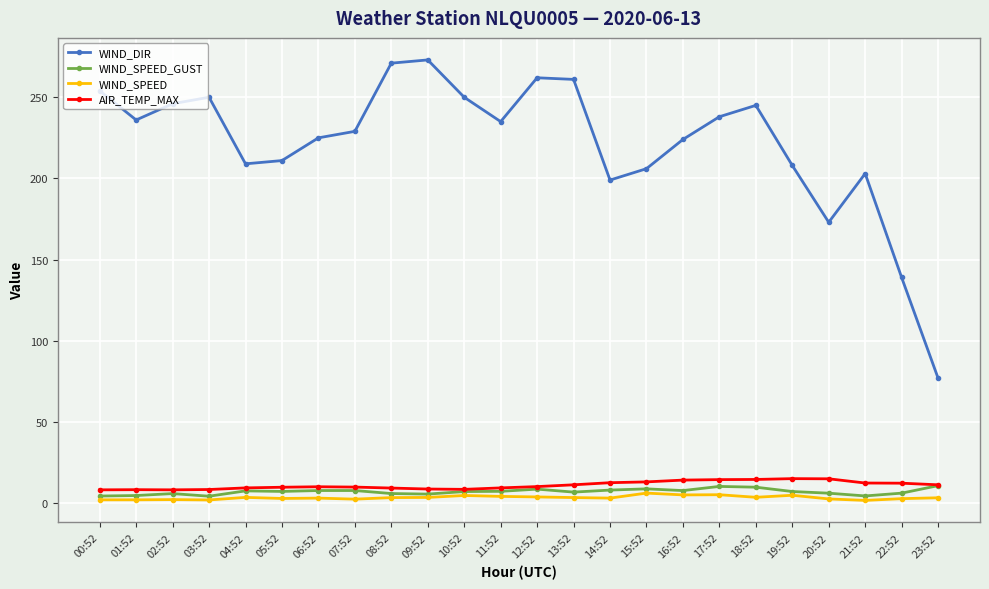

What is the label of the 14th point from the left?

13:52